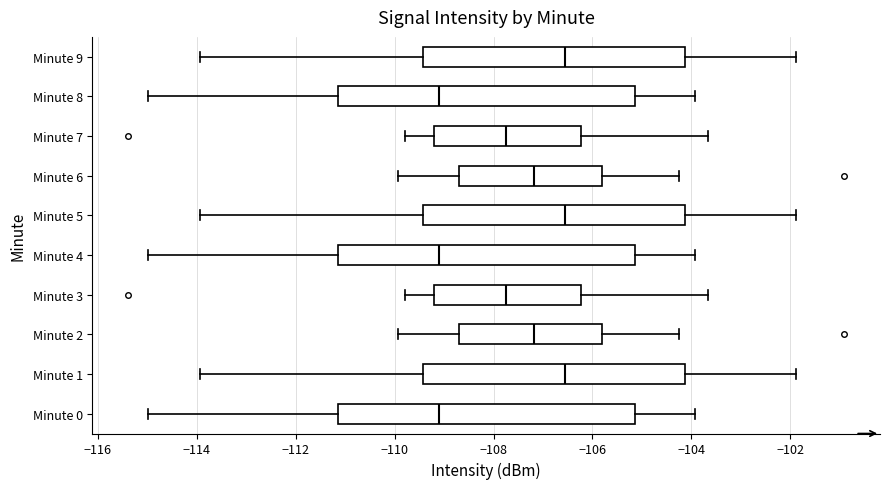

Reading bottom to top, transcribe this box plot: for each box, give where its median line is, the range the box spans, and where its two whiskers end, as read against the x-axis. The values are not printed on the chart, so give them approximately, as read against the axis.

Minute 0: median -109.0, box -111.2 to -105.2, whiskers -115.0 to -104.0
Minute 1: median -106.6, box -109.4 to -104.2, whiskers -114.0 to -101.8
Minute 2: median -107.2, box -108.6 to -105.8, whiskers -110.0 to -104.2
Minute 3: median -107.8, box -109.2 to -106.2, whiskers -109.8 to -103.6
Minute 4: median -109.0, box -111.2 to -105.2, whiskers -115.0 to -104.0
Minute 5: median -106.6, box -109.4 to -104.2, whiskers -114.0 to -101.8
Minute 6: median -107.2, box -108.6 to -105.8, whiskers -110.0 to -104.2
Minute 7: median -107.8, box -109.2 to -106.2, whiskers -109.8 to -103.6
Minute 8: median -109.0, box -111.2 to -105.2, whiskers -115.0 to -104.0
Minute 9: median -106.6, box -109.4 to -104.2, whiskers -114.0 to -101.8